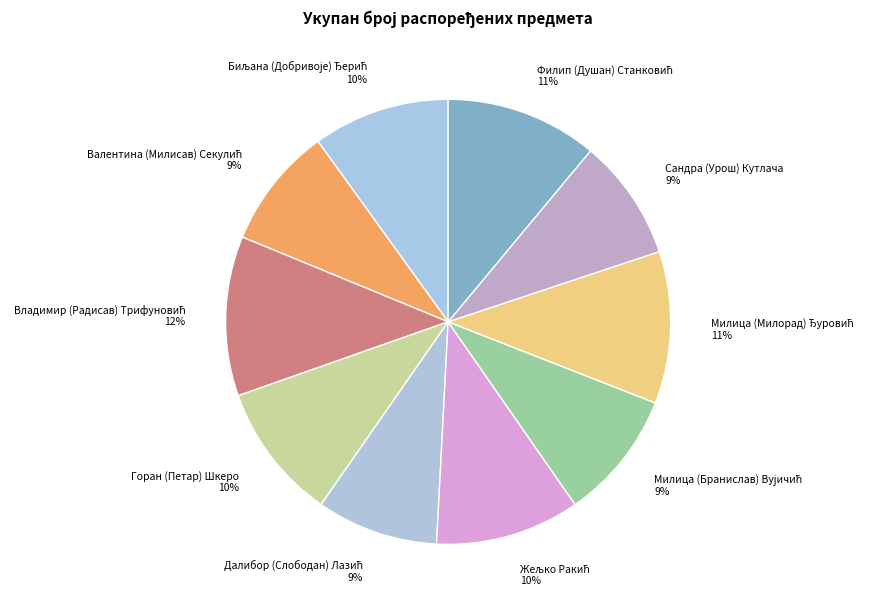

True or false: Горан (Петар) Шкеро accounts for 10% of the total.

True